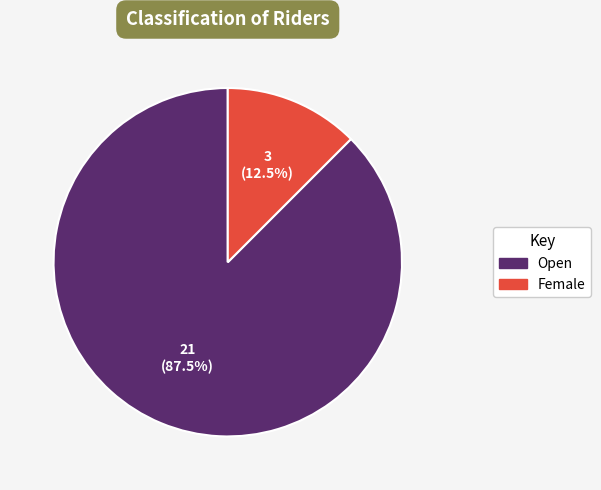

Which slice is the largest?

Open